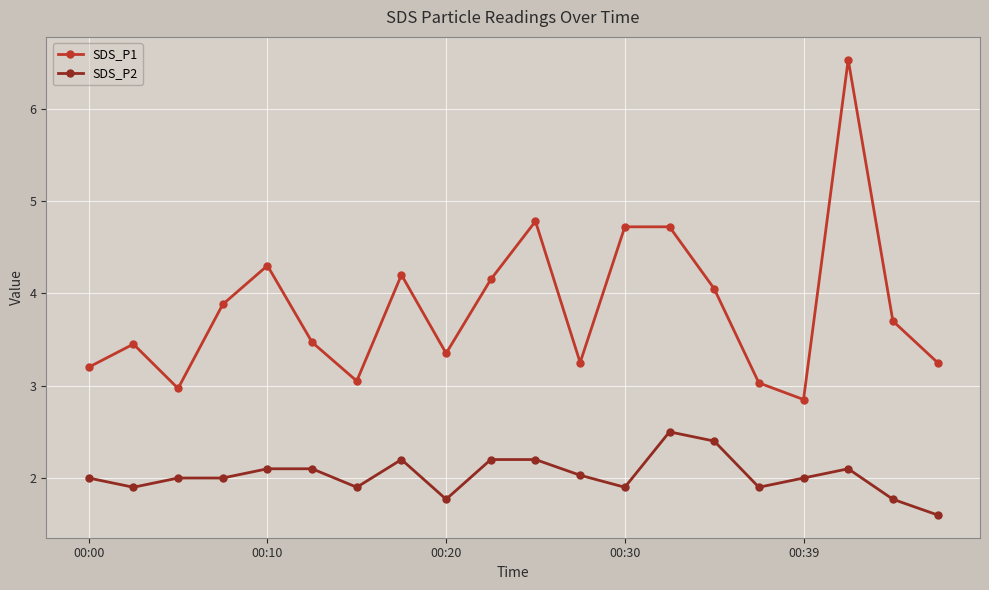

Which series has the largest range (max minus min)?

SDS_P1